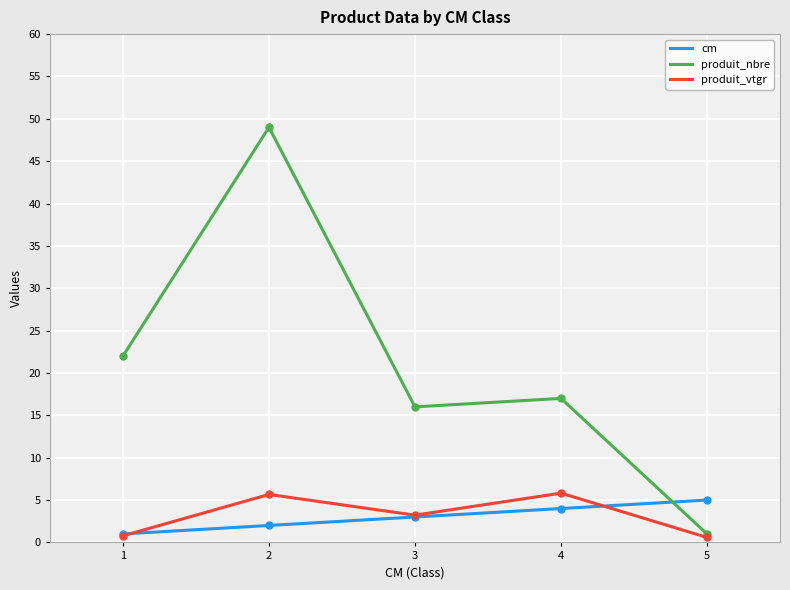

List the series in order of their peak value, lowest first.

cm, produit_vtgr, produit_nbre